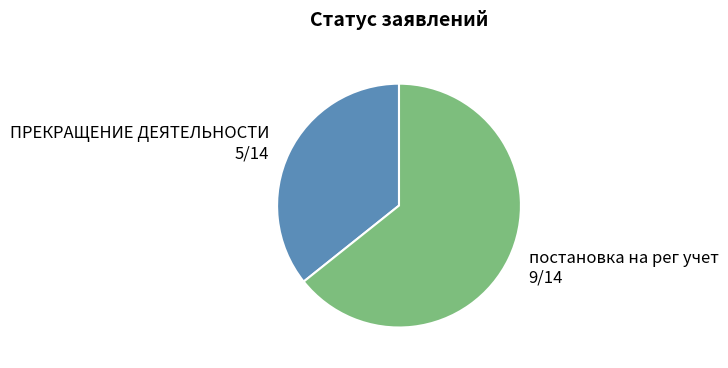

Rank the categories by value from lowest to highest.

ПРЕКРАЩЕНИЕ ДЕЯТЕЛЬНОСТИ, постановка на рег учет